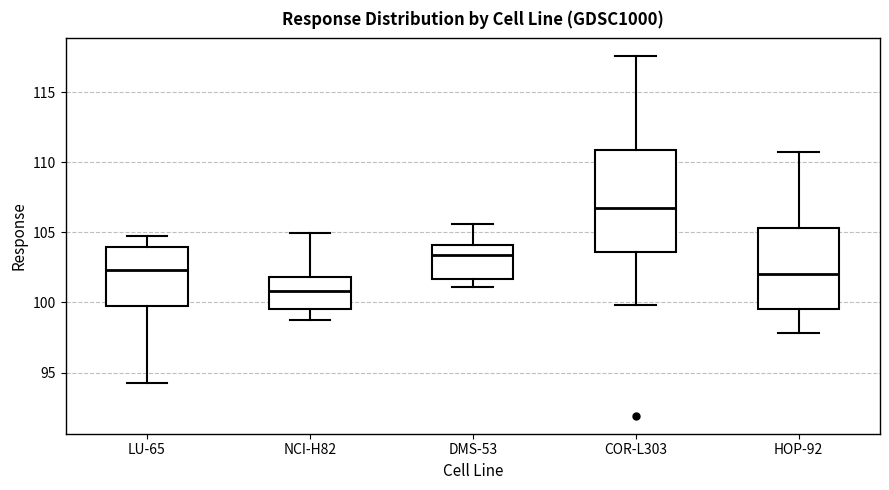

Reading left to right, transcribe this box plot: for each box, give where its median line is, the range the box spans, and where its two whiskers end, as read against the y-axis. The values are not printed on the chart, so give them approximately, as read against the axis.

LU-65: median 102.5, box 100.0 to 104.0, whiskers 94.5 to 105.0
NCI-H82: median 101.0, box 99.5 to 102.0, whiskers 99.0 to 105.0
DMS-53: median 103.5, box 101.5 to 104.0, whiskers 101.0 to 105.5
COR-L303: median 106.5, box 103.5 to 111.0, whiskers 100.0 to 117.5
HOP-92: median 102.0, box 99.5 to 105.5, whiskers 98.0 to 110.5